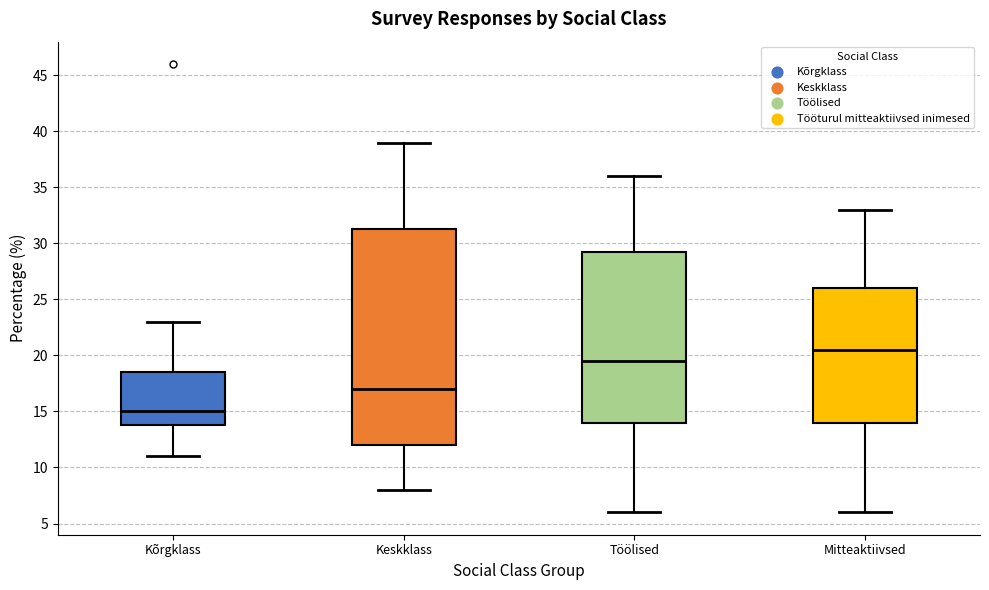

Reading left to right, read every box against the y-axis: the position of its median line, the range the box covers, and the ends of its whiskers. The values are not printed on the chart, so give them approximately, as read against the axis.

Kõrgklass: median 15.0, box 14.0 to 18.5, whiskers 11.0 to 23.0
Keskklass: median 17.0, box 12.0 to 31.5, whiskers 8.0 to 39.0
Töölised: median 19.5, box 14.0 to 29.5, whiskers 6.0 to 36.0
Mitteaktiivsed: median 20.5, box 14.0 to 26.0, whiskers 6.0 to 33.0